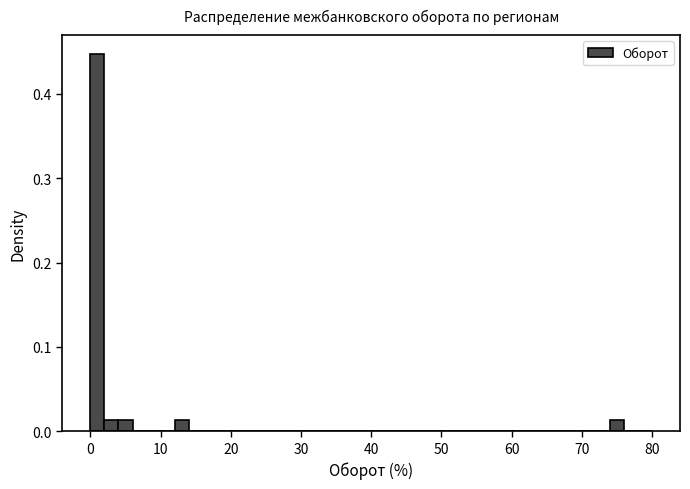

Read against the x-axis, roughly where is the centre of the tallest bar?

1